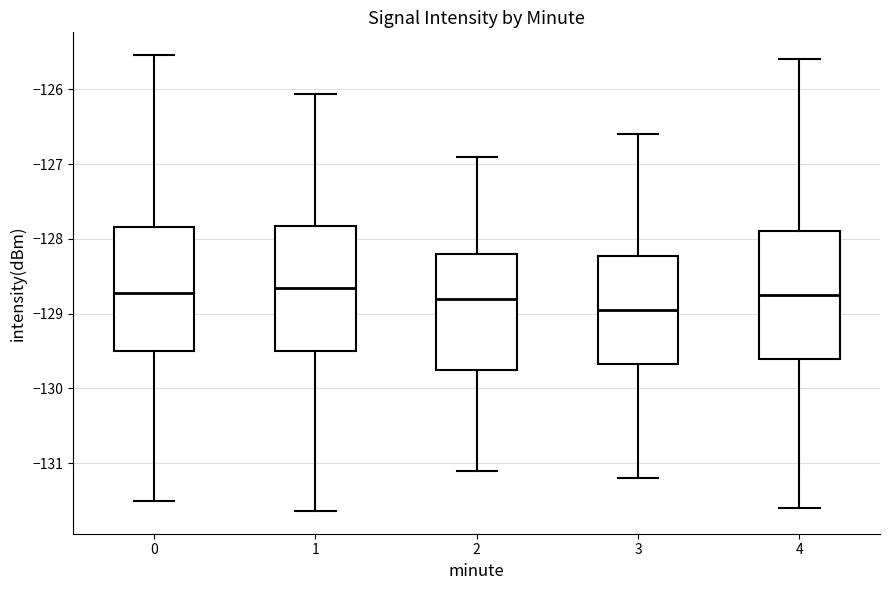

Reading left to right, read every box against the y-axis: the position of its median line, the range the box covers, and the ends of its whiskers. The values are not printed on the chart, so give them approximately, as read against the axis.

0: median -128.7, box -129.5 to -127.8, whiskers -131.5 to -125.5
1: median -128.6, box -129.5 to -127.8, whiskers -131.6 to -126.1
2: median -128.8, box -129.7 to -128.2, whiskers -131.1 to -126.9
3: median -128.9, box -129.7 to -128.2, whiskers -131.2 to -126.6
4: median -128.7, box -129.6 to -127.9, whiskers -131.6 to -125.6